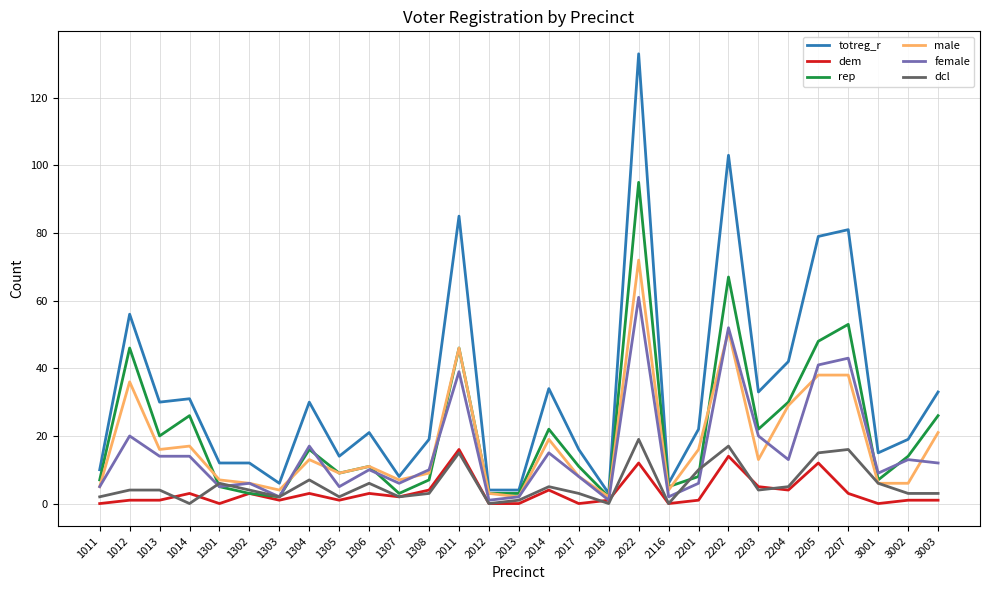

Is it true that totreg_r equals 3 at 2018?

True